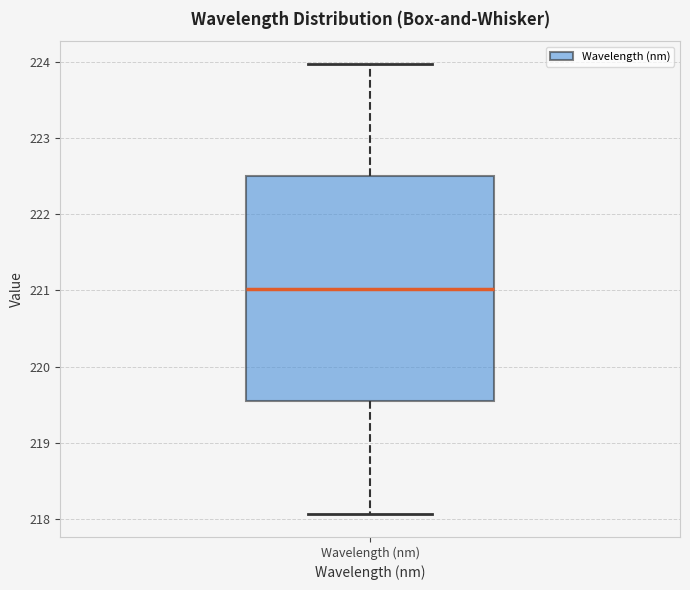

Transcribe this box plot: give where the median line is, the range the box spans, and where the two whiskers end, as read against the y-axis. The values are not printed on the chart, so give them approximately, as read against the axis.

median 221.0, box 219.5 to 222.5, whiskers 218.1 to 224.0